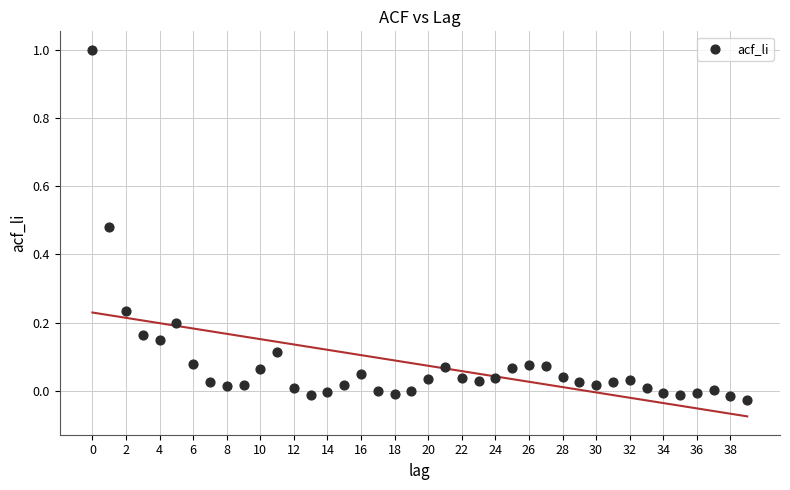

What is the range of Y values (max minus min)?

1.0